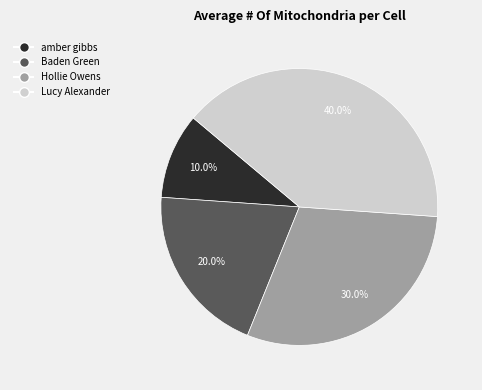

Is there any slice that represents more than half of the pie?

No